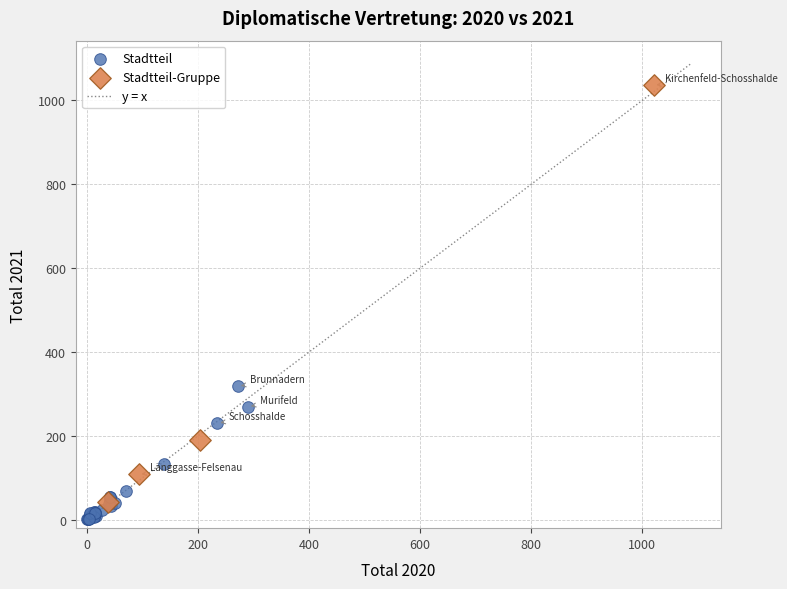

Which series reaches the minimum Y coordinate?

Stadtteil